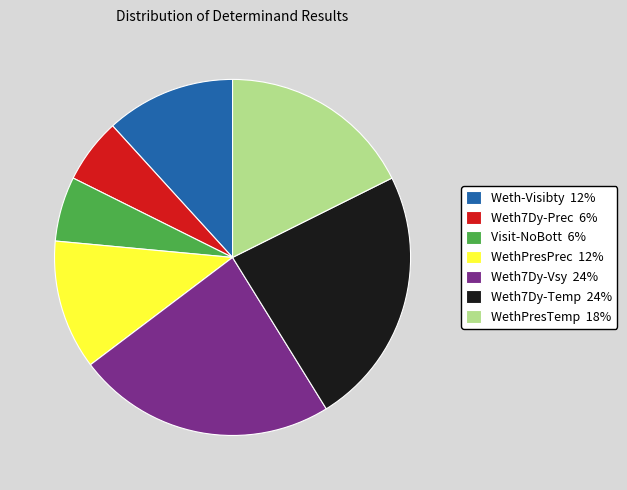

What is the ratio of the value at Weth7Dy-Prec 6% to the value at Visit-NoBott 6%?

1.0